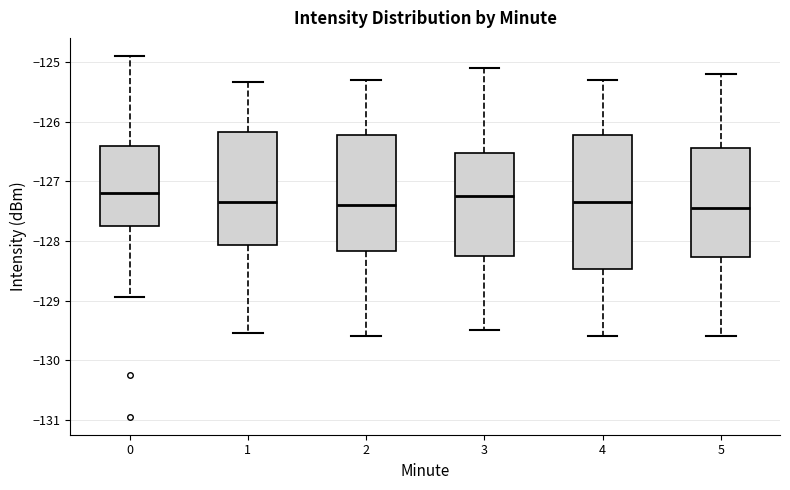

Reading left to right, read every box against the y-axis: the position of its median line, the range the box covers, and the ends of its whiskers. The values are not printed on the chart, so give them approximately, as read against the axis.

0: median -127.2, box -127.8 to -126.4, whiskers -128.9 to -124.9
1: median -127.3, box -128.1 to -126.2, whiskers -129.5 to -125.3
2: median -127.4, box -128.2 to -126.2, whiskers -129.6 to -125.3
3: median -127.2, box -128.2 to -126.5, whiskers -129.5 to -125.1
4: median -127.3, box -128.5 to -126.2, whiskers -129.6 to -125.3
5: median -127.4, box -128.3 to -126.4, whiskers -129.6 to -125.2